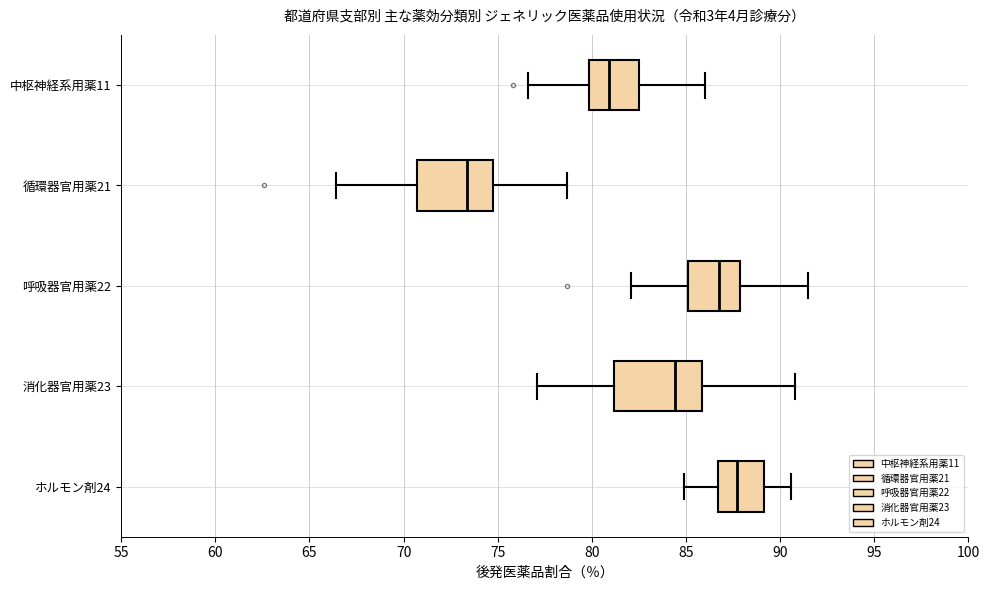

Reading bottom to top, transcribe this box plot: for each box, give where its median line is, the range the box spans, and where its two whiskers end, as read against the x-axis. The values are not printed on the chart, so give them approximately, as read against the axis.

ホルモン剤24: median 87.5, box 86.5 to 89.0, whiskers 85.0 to 90.5
消化器官用薬23: median 84.5, box 81.0 to 86.0, whiskers 77.0 to 91.0
呼吸器官用薬22: median 87.0, box 85.0 to 88.0, whiskers 82.0 to 91.5
循環器官用薬21: median 73.5, box 70.5 to 75.0, whiskers 66.5 to 78.5
中枢神経系用薬11: median 81.0, box 80.0 to 82.5, whiskers 76.5 to 86.0